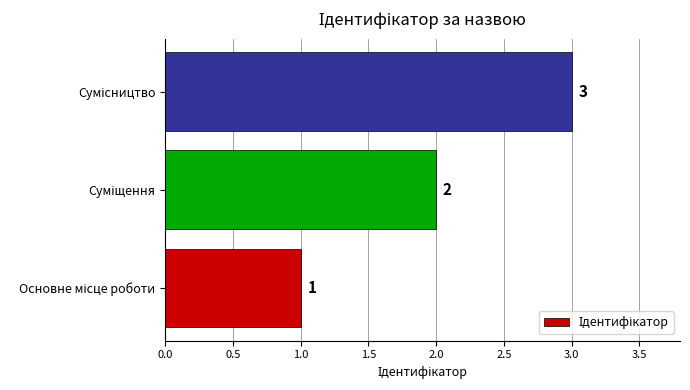

Count the values in the range 1 to 3.

3